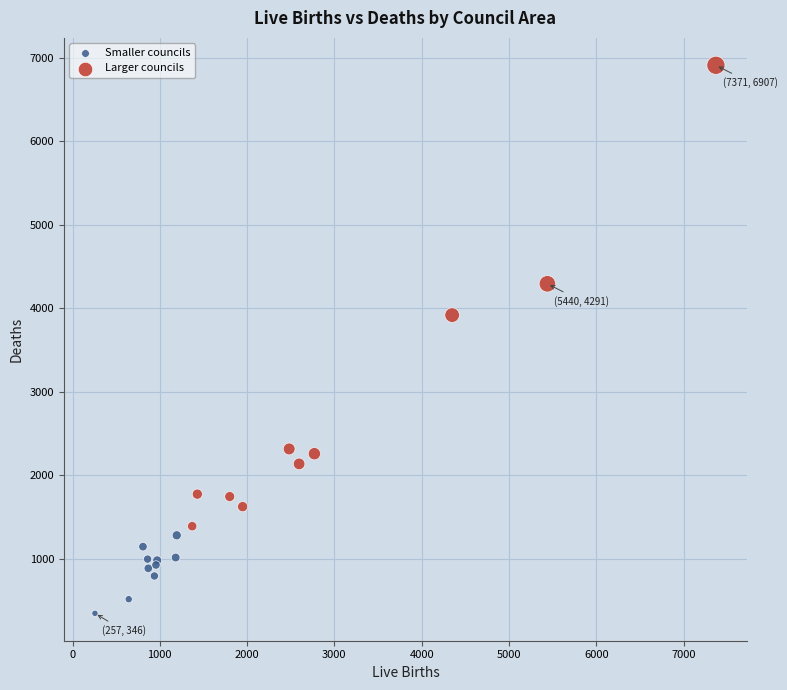

Which series has the widest spread of Y values?

Larger councils